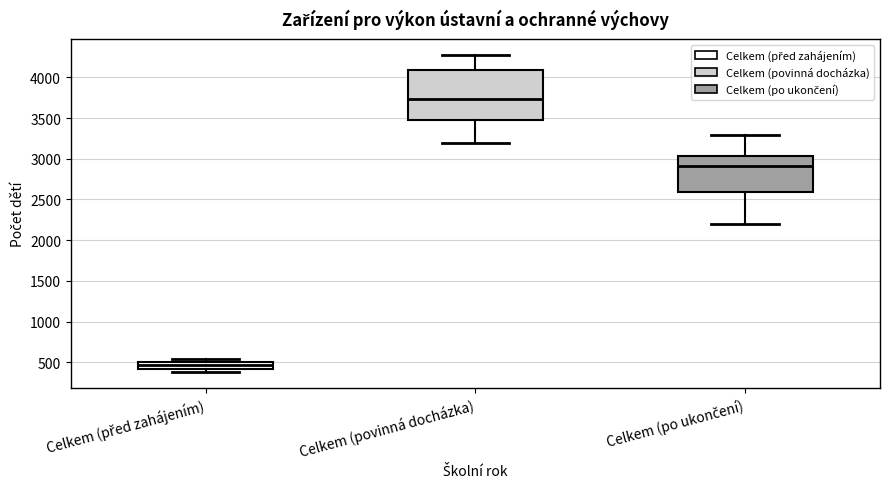

Reading left to right, transcribe this box plot: for each box, give where its median line is, the range the box spans, and where its two whiskers end, as read against the y-axis. The values are not printed on the chart, so give them approximately, as read against the axis.

Celkem (před zahájením): median 450, box 400 to 500, whiskers 400 (just below the box's lower edge) to 550
Celkem (povinná docházka): median 3750, box 3450 to 4100, whiskers 3200 to 4250
Celkem (po ukončení): median 2900, box 2600 to 3050, whiskers 2200 to 3300